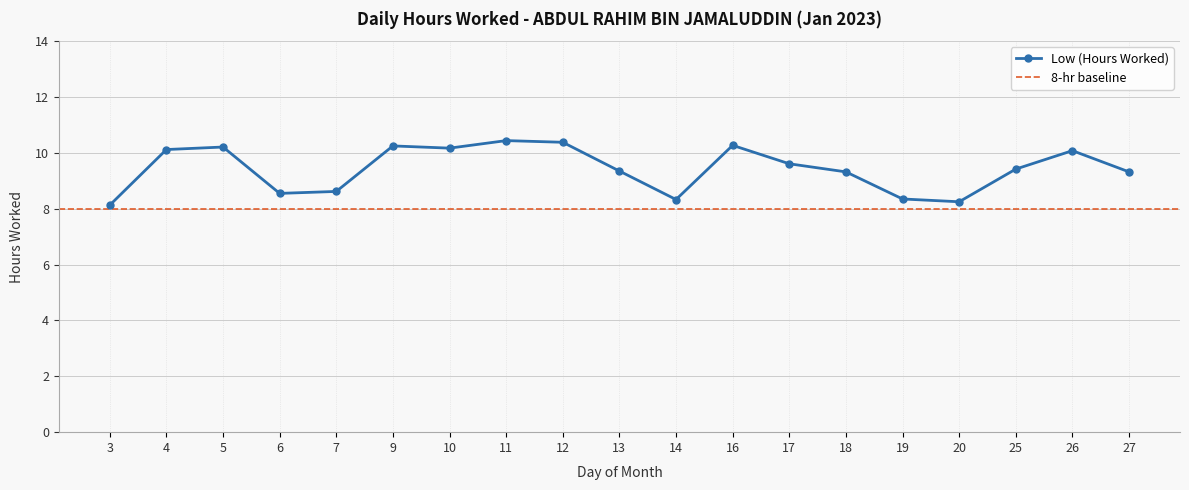

List the labels in order of value, smallest first.

3, 20, 14, 19, 6, 7, 18, 27, 13, 25, 17, 26, 4, 10, 5, 9, 16, 12, 11